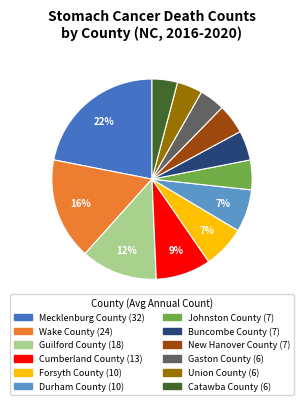

Is Durham County the majority of the pie?

No